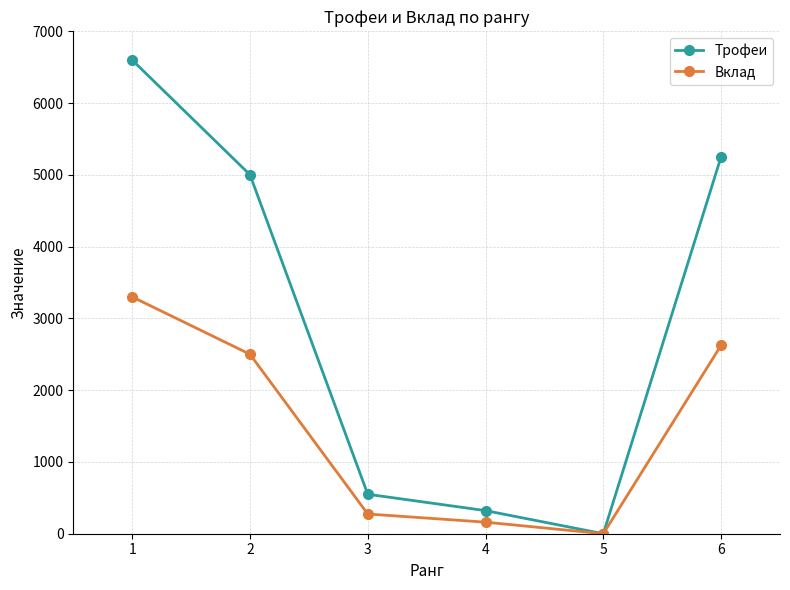

Which series has the largest range (max minus min)?

Трофеи